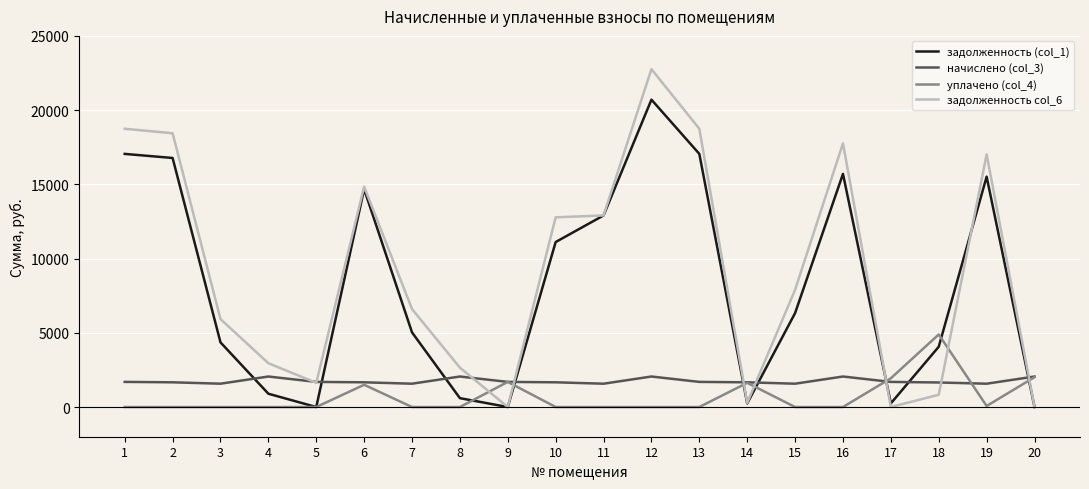

What are all the series names shown in the legend?

задолженность (col_1), начислено (col_3), уплачено (col_4), задолженность col_6